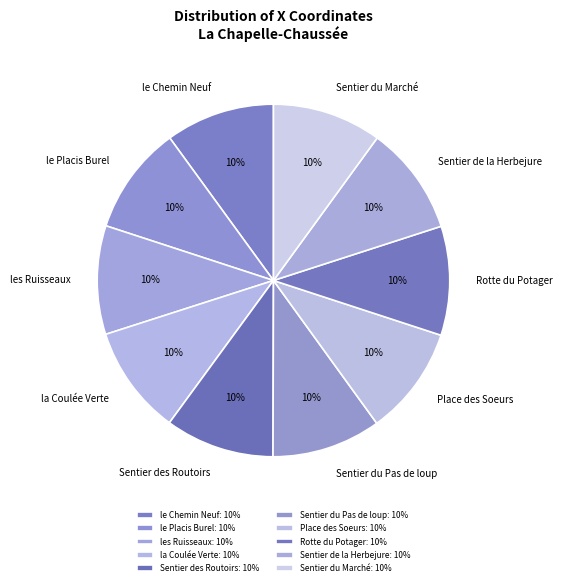

True or false: les Ruisseaux accounts for 1% of the total.

False